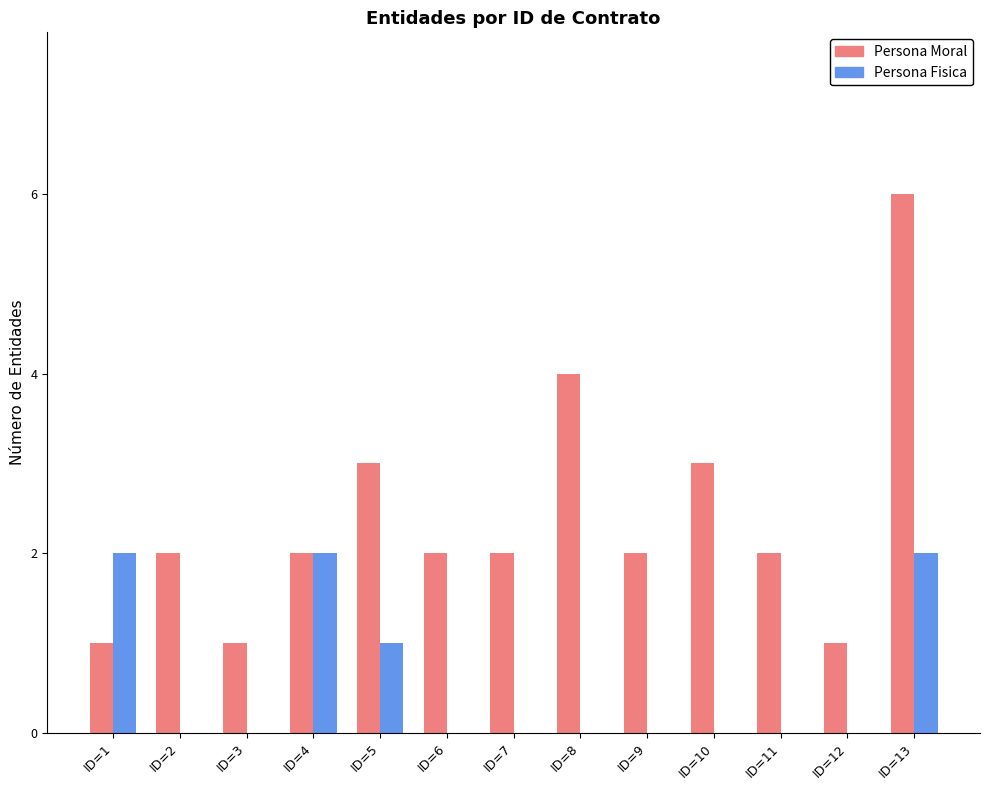

What is the greatest value displayed?

6